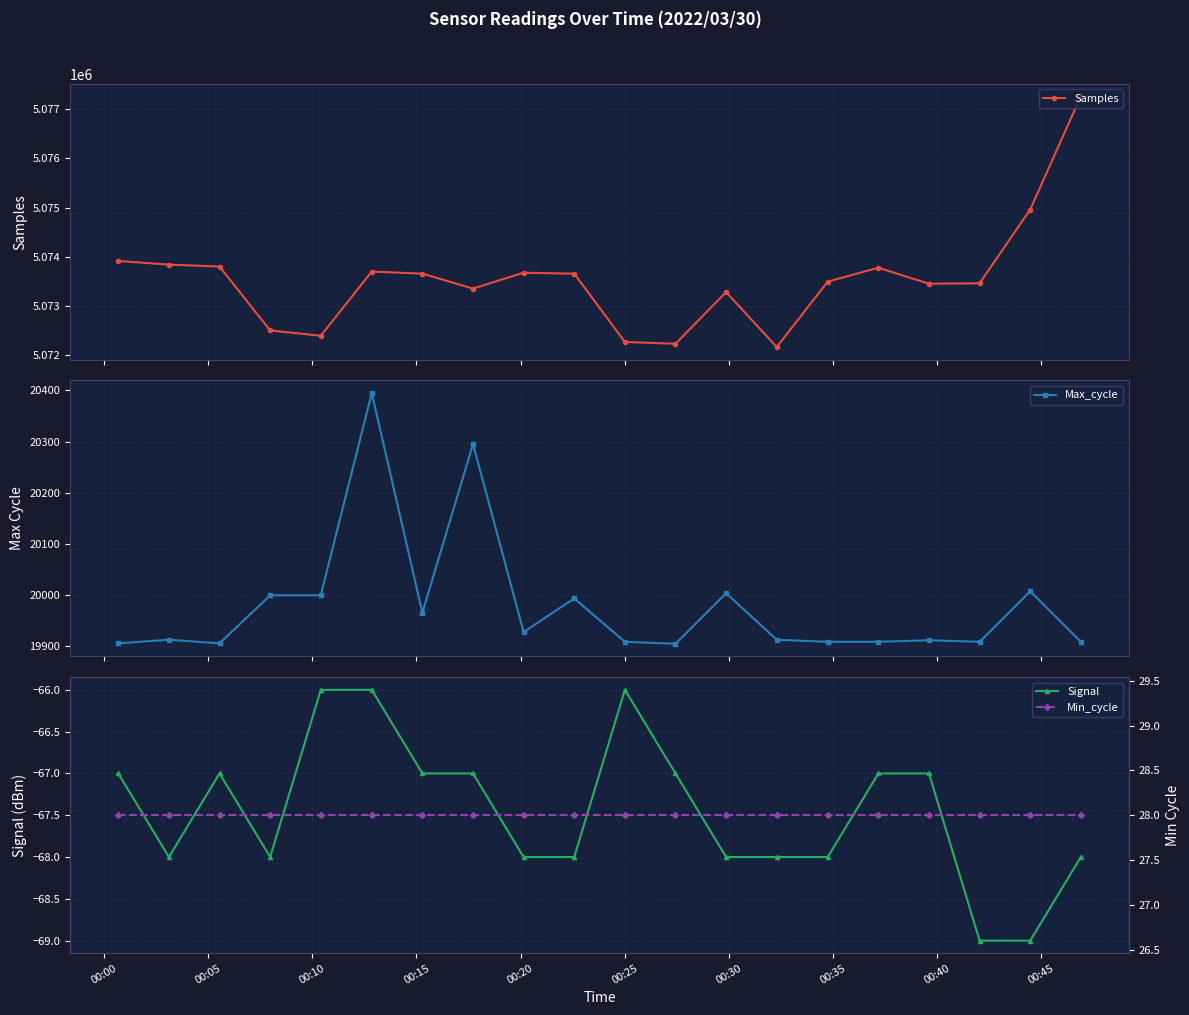

What is the value of the Samples point at the 5th from the left?

5072394